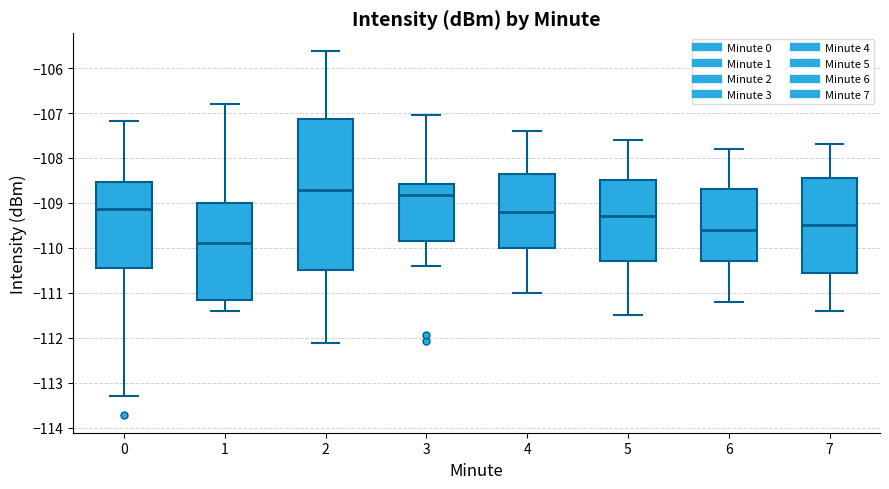

Comparing the boxes themselves (not the whiskers), which one is the tallest?

2